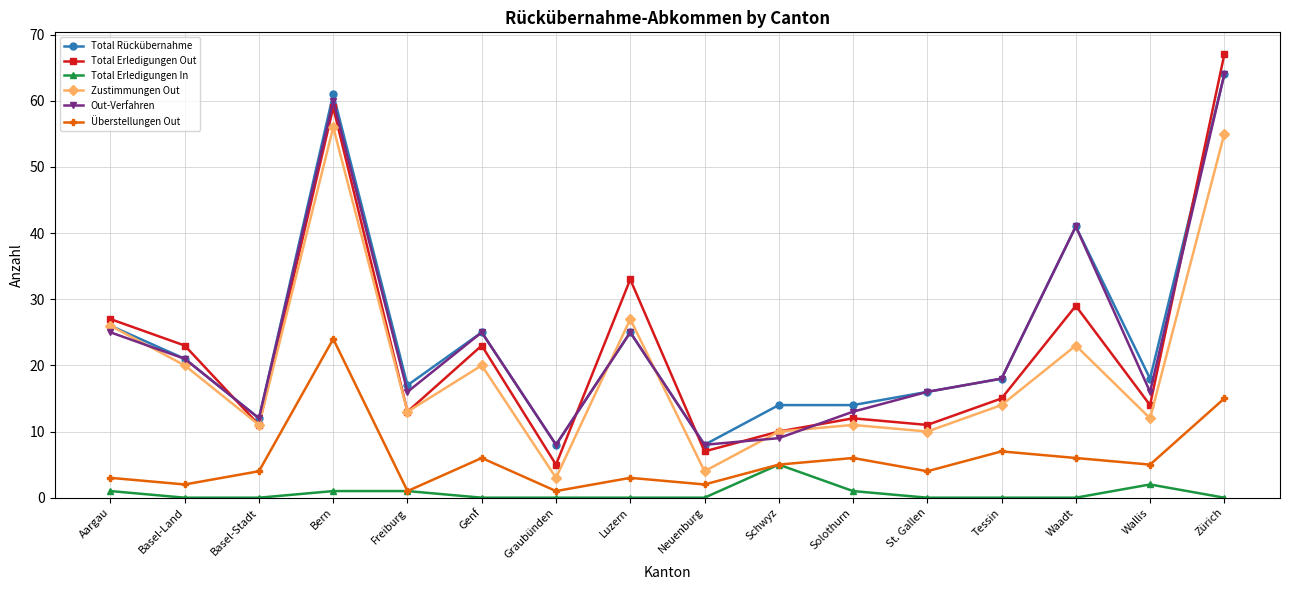

How many categories are shown in the chart?

16